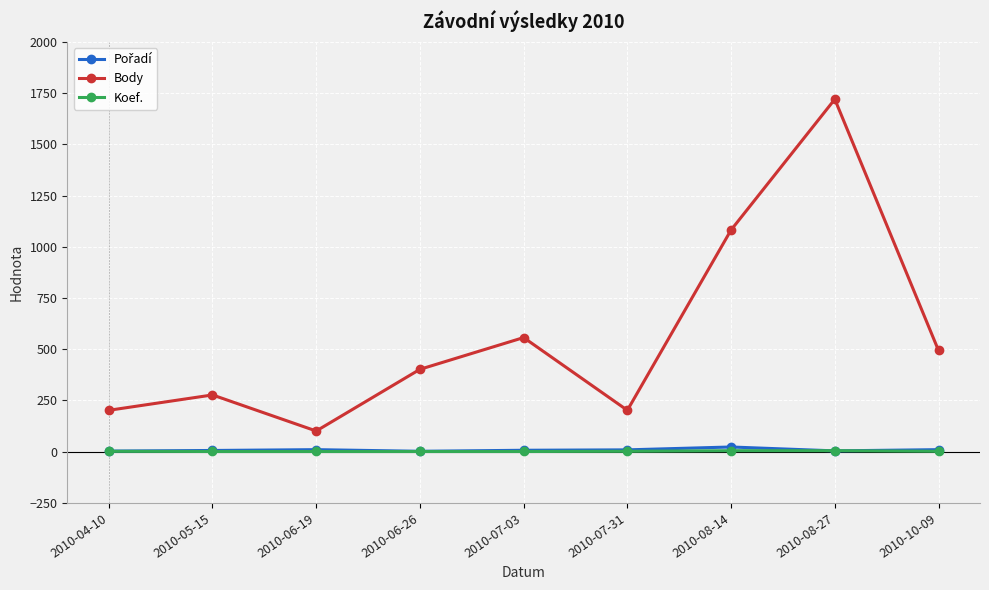

Which series has the largest range (max minus min)?

Body